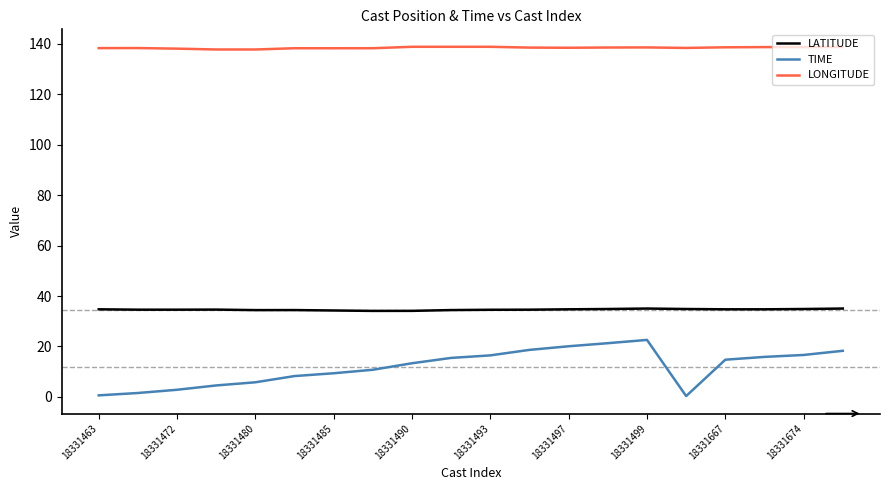

True or false: LONGITUDE and LATITUDE cross at least once.

False